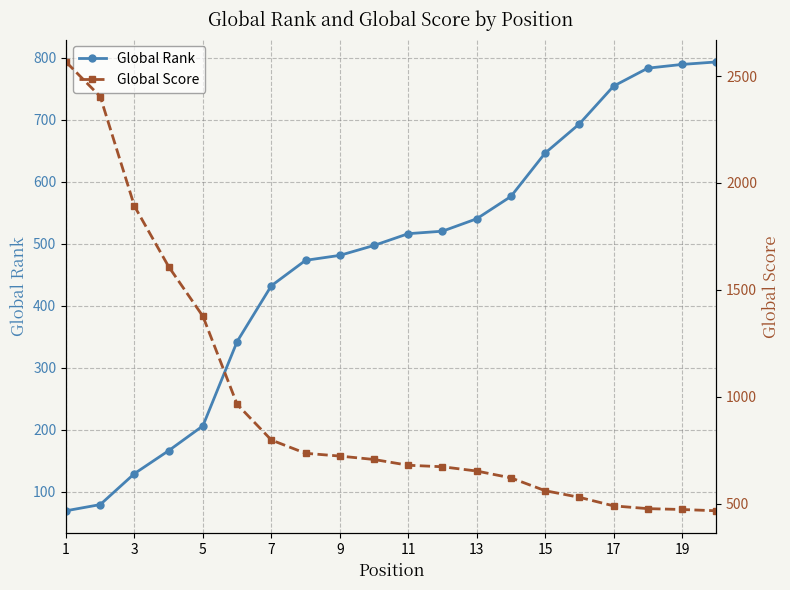

What is the maximum value for Global Rank?

793